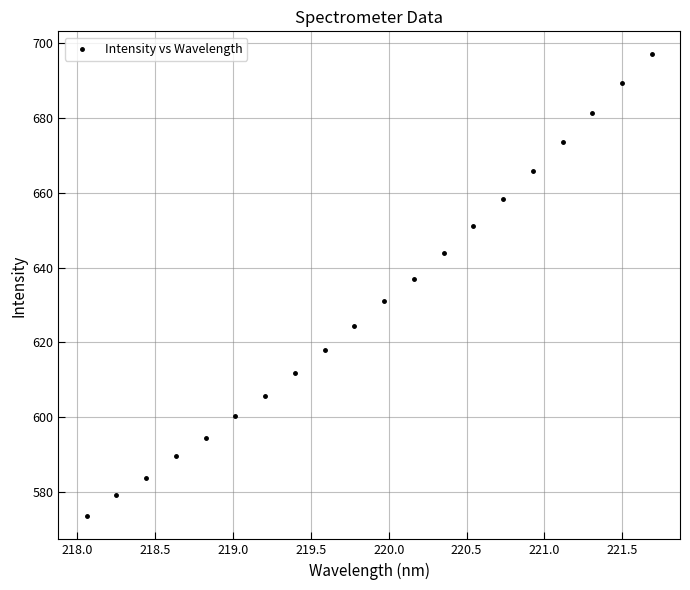

What Y value in the scatter plot is closest to 635?

636.9